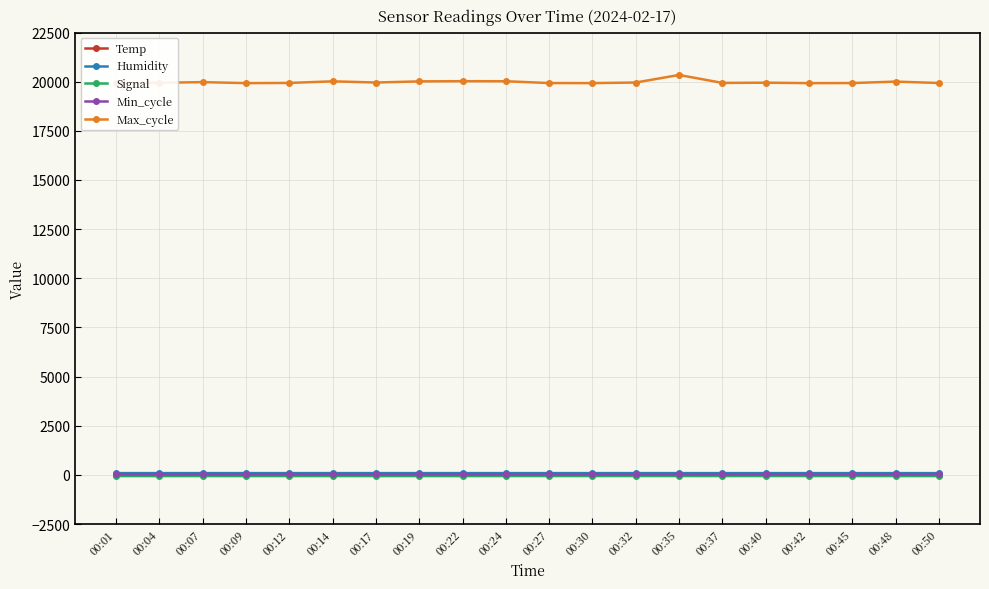

What is the greatest value displayed?

20341.0